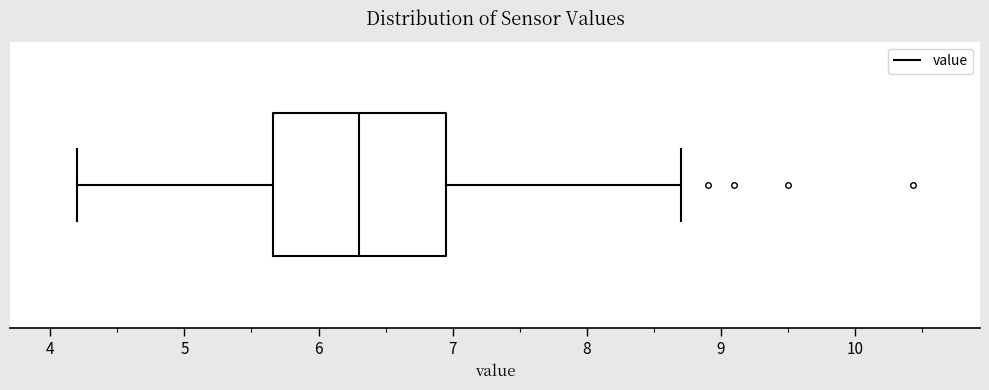

Where is the right edge of the box on the x-axis? The values are not printed on the chart, so give them approximately, as read against the axis.

7.0